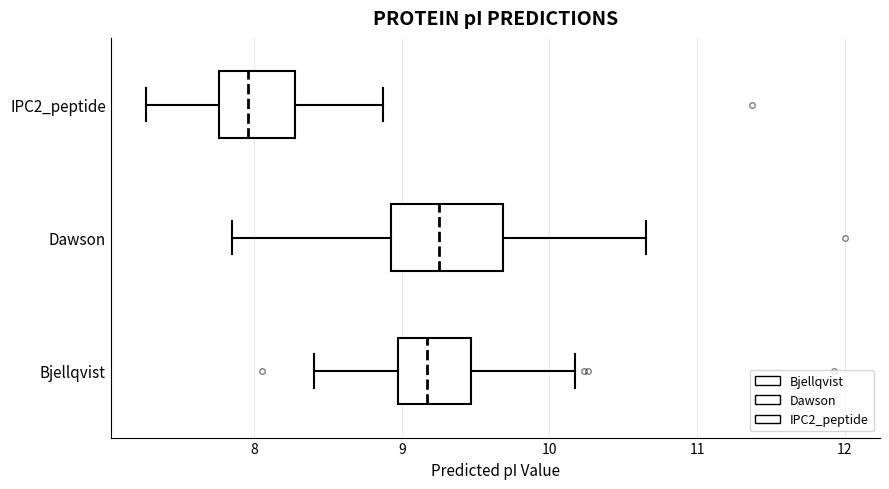

Where is the left edge of the box for Bjellqvist on the x-axis? The values are not printed on the chart, so give them approximately, as read against the axis.

9.0